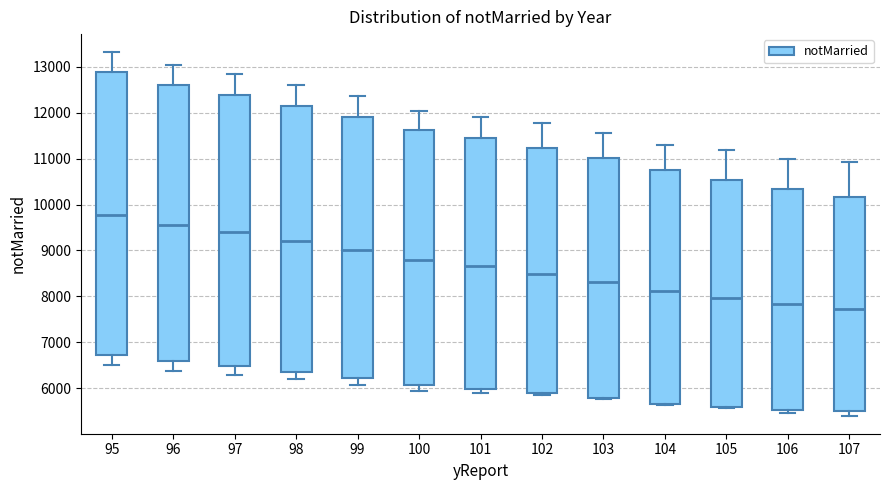

Where does the upper whisker of the box at x = 96 end on the y-axis? The values are not printed on the chart, so give them approximately, as read against the axis.

13000